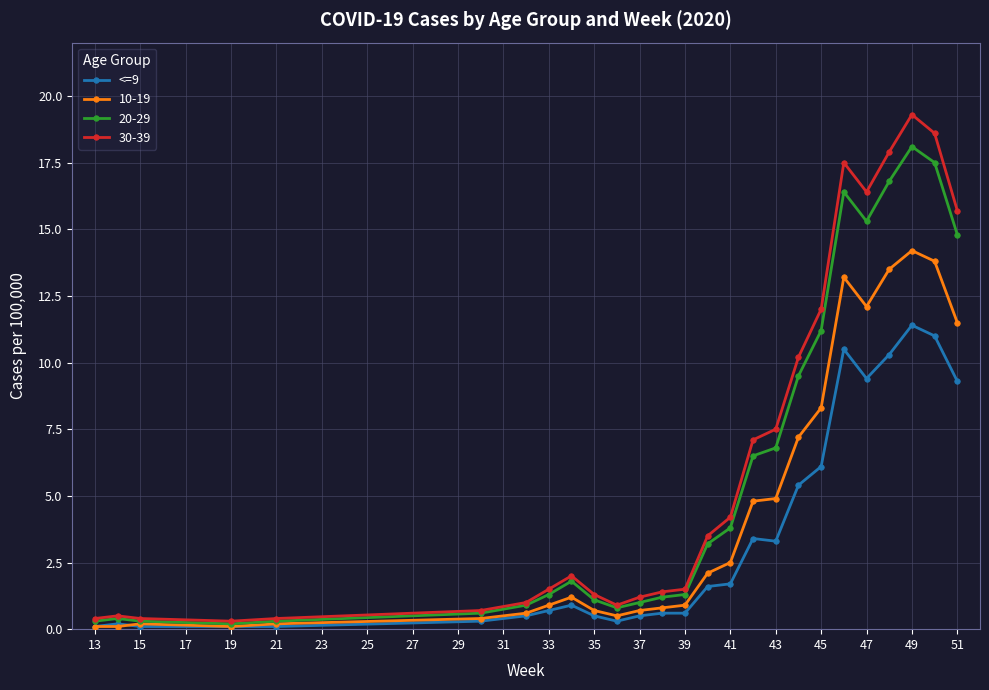

Is this an area chart (filled region under the line)?

No